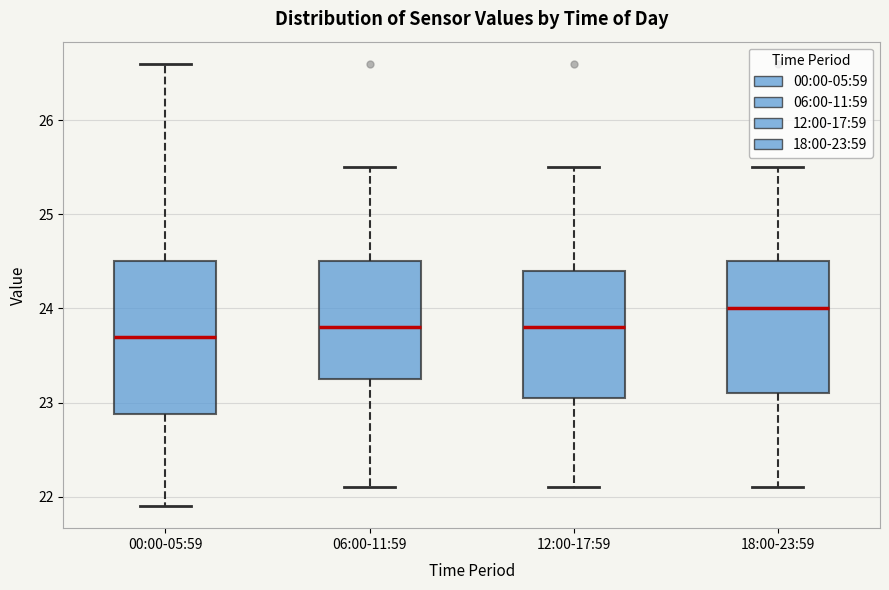

Comparing the boxes themselves (not the whiskers), which one is the tallest?

00:00-05:59